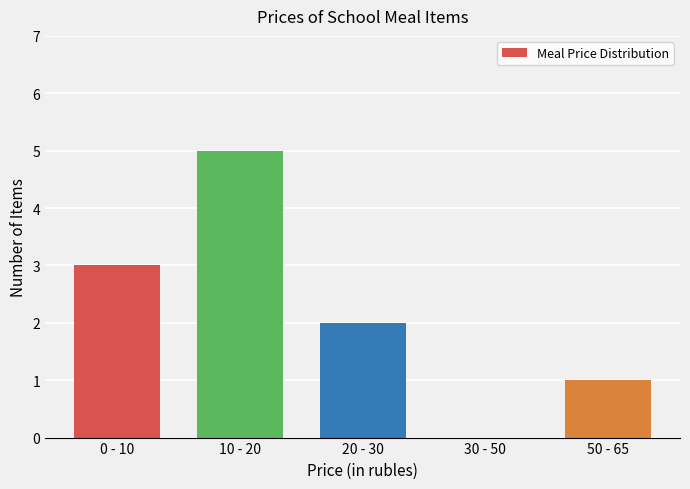

Reading left to right, transcribe all the data shown in this chart.

0 - 10=3	10 - 20=5	20 - 30=2	30 - 50=0	50 - 65=1